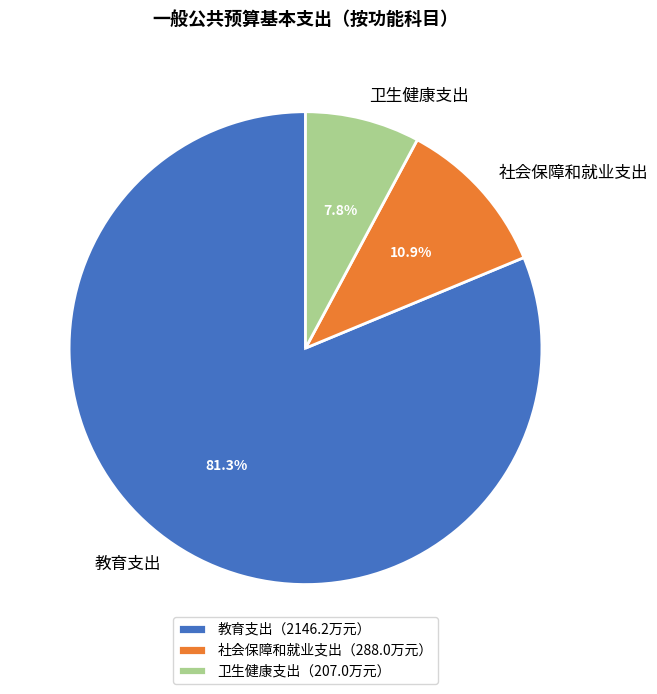

Does 教育支出 account for over 50% of the chart?

Yes